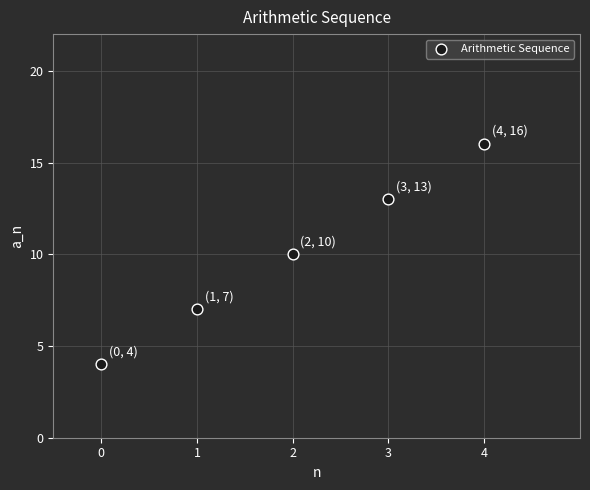

What is the average Y value?

10